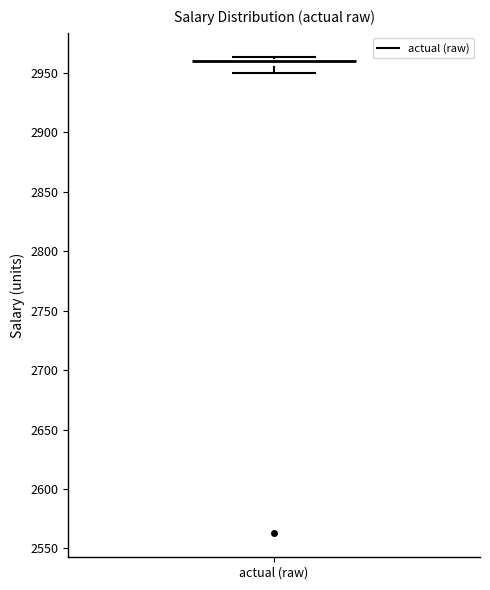

Where is the upper edge of the box for actual (raw) on the y-axis? The values are not printed on the chart, so give them approximately, as read against the axis.

2960